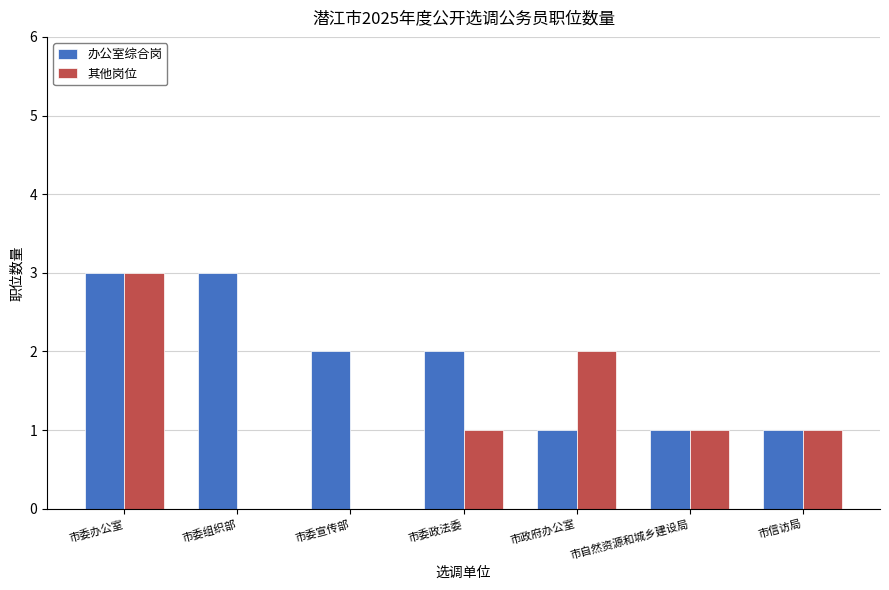

What is the total value across all series at 市委组织部?

3